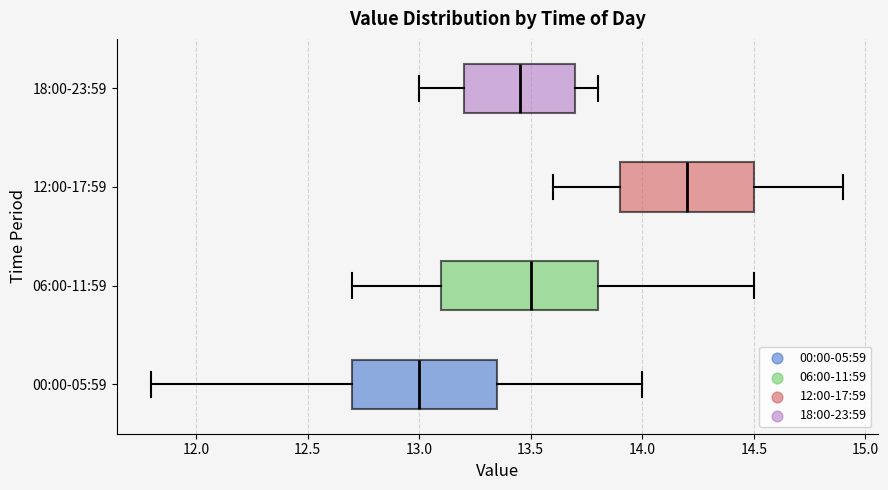

Reading bottom to top, read every box against the x-axis: the position of its median line, the range the box covers, and the ends of its whiskers. The values are not printed on the chart, so give them approximately, as read against the axis.

00:00-05:59: median 13.00, box 12.70 to 13.35, whiskers 11.80 to 14.00
06:00-11:59: median 13.50, box 13.10 to 13.80, whiskers 12.70 to 14.50
12:00-17:59: median 14.20, box 13.90 to 14.50, whiskers 13.60 to 14.90
18:00-23:59: median 13.45, box 13.20 to 13.70, whiskers 13.00 to 13.80